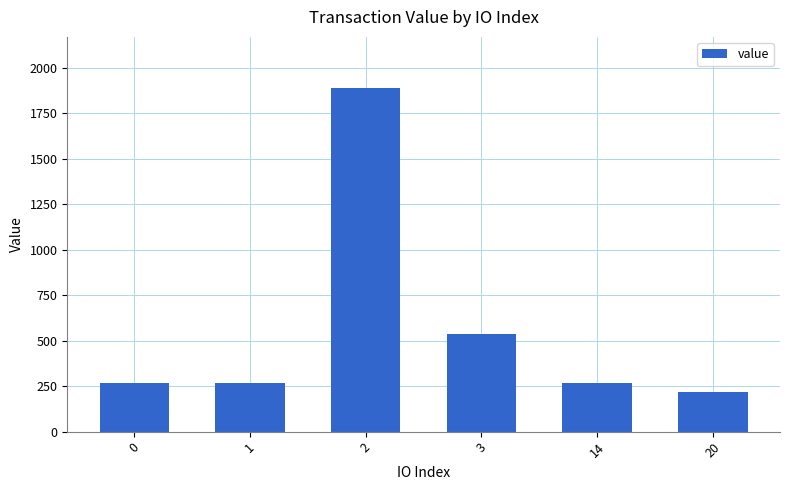

How many bars are there in total?

6